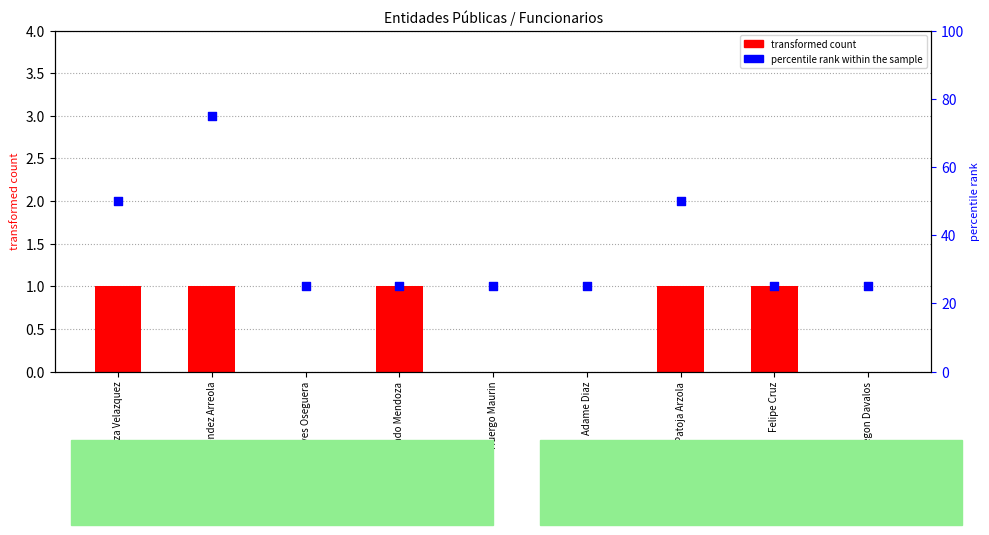

Which series reaches the minimum Y coordinate?

transformed count